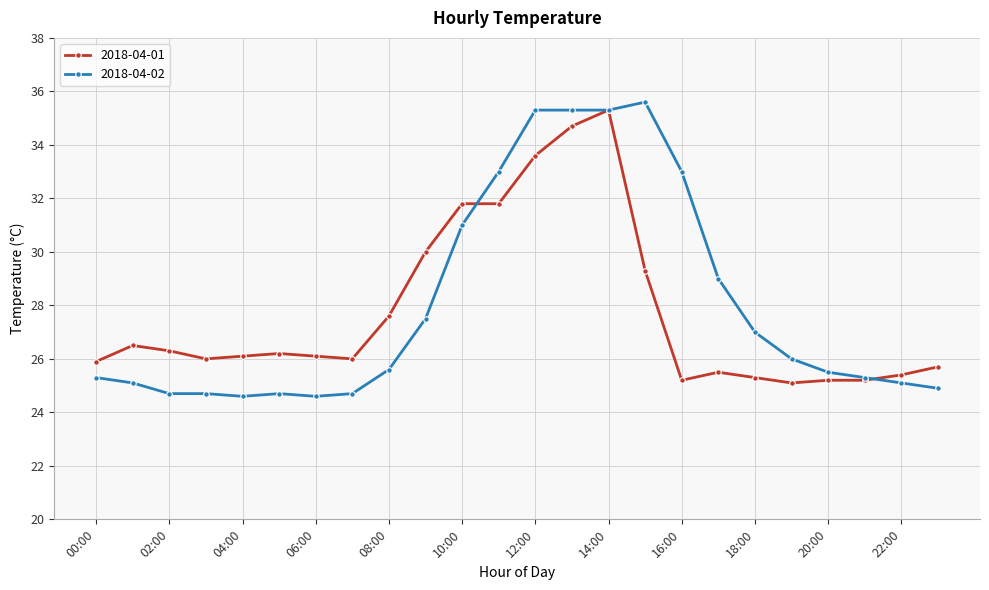

What is the minimum value shown in the chart?

24.6